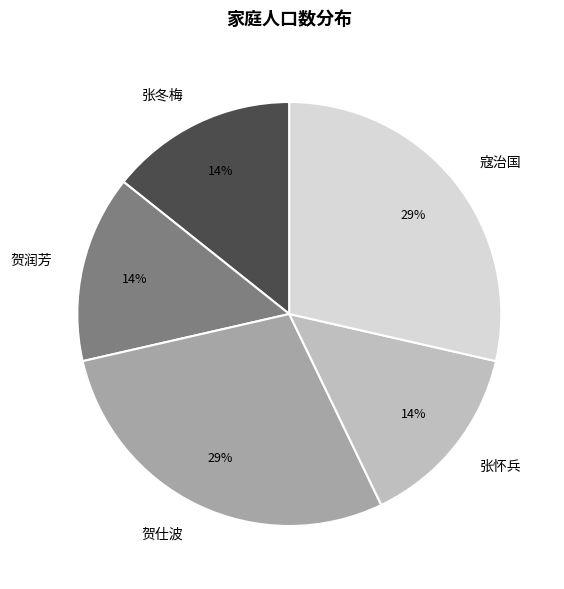

Combined, do 寇治国 and 贺仕波 account for over 50%?

Yes